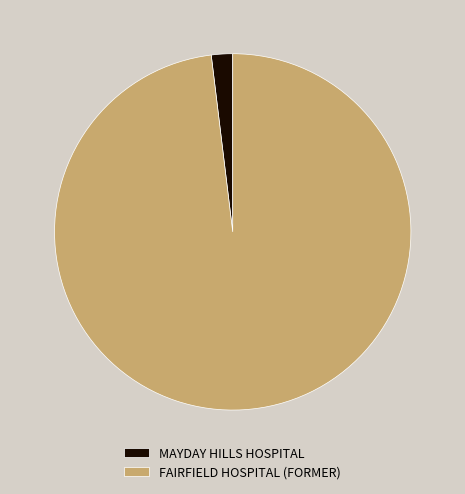

Is the sum of FAIRFIELD HOSPITAL (FORMER) and MAYDAY HILLS HOSPITAL greater than half?

Yes